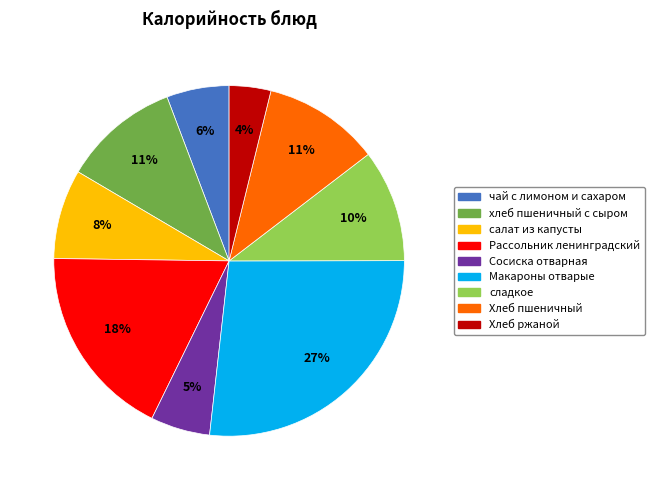

Count the number of slices in the pie.

9